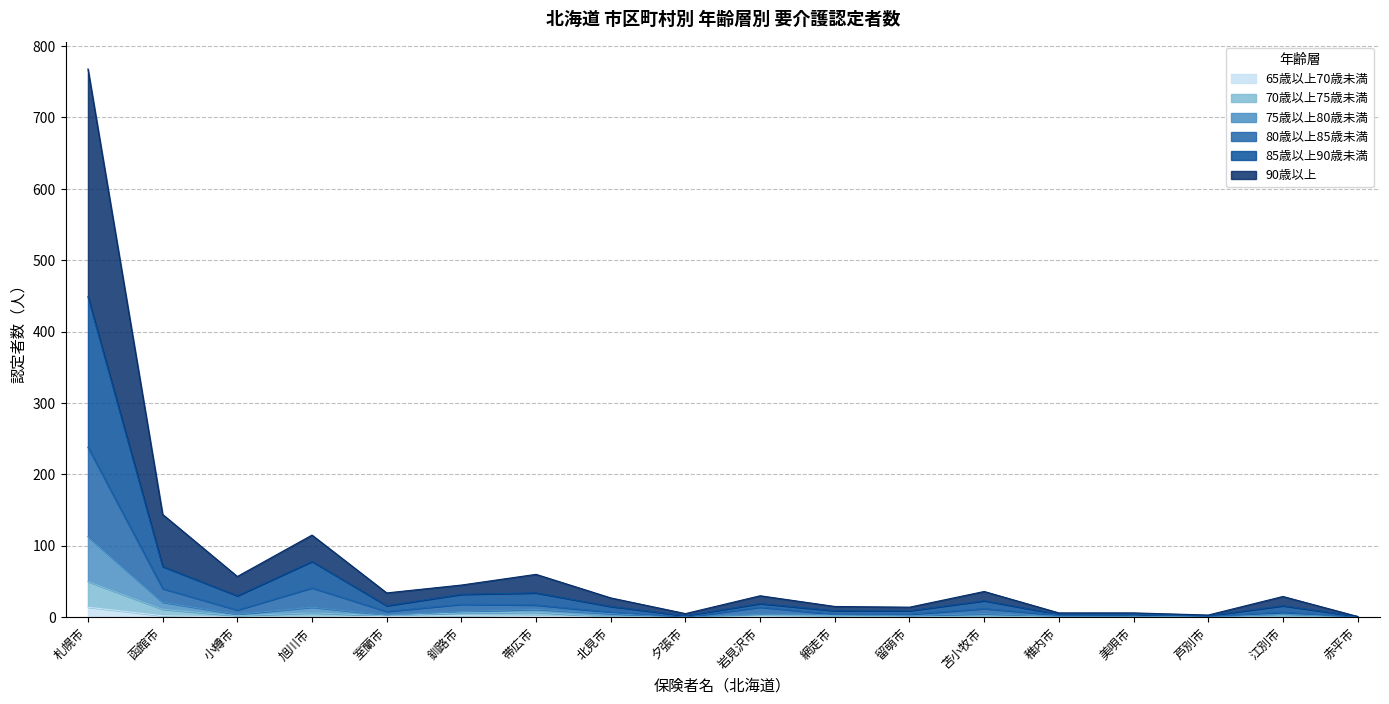

List the series in order of their peak value, highest first.

90歳以上, 85歳以上90歳未満, 80歳以上85歳未満, 75歳以上80歳未満, 70歳以上75歳未満, 65歳以上70歳未満